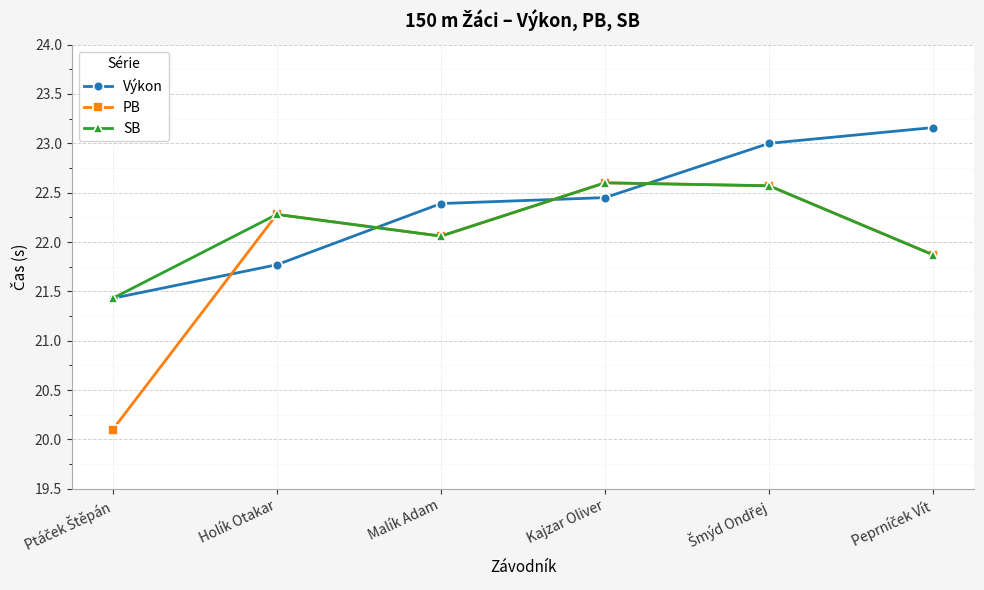

The SB series shows 9.4 at Malík Adam. True or false?

False